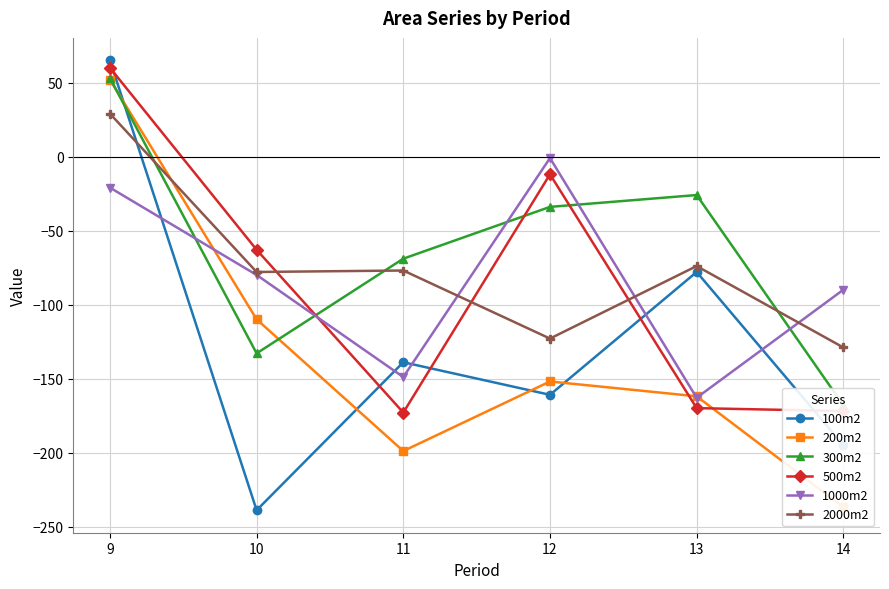

What is the spread (max minus min) of values at 9?

86